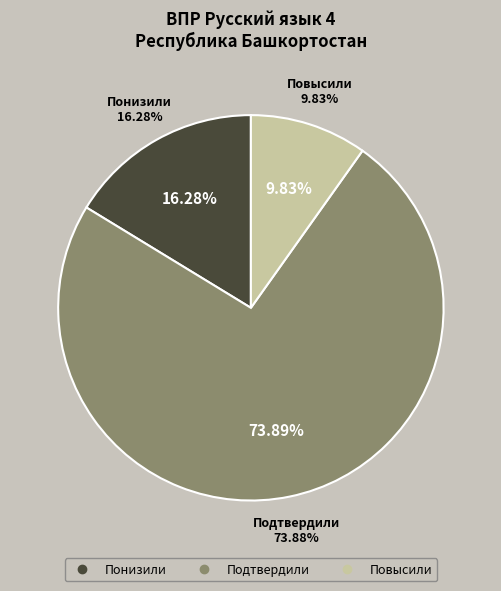

Which category has the smallest portion of the pie?

Повысили